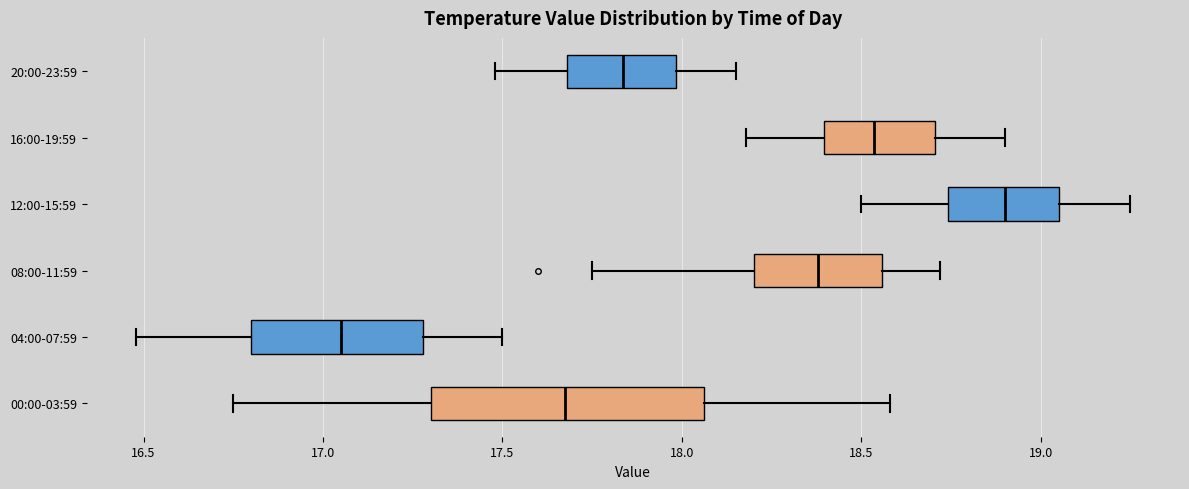

Which box's median line is the furthest to the left?

04:00-07:59